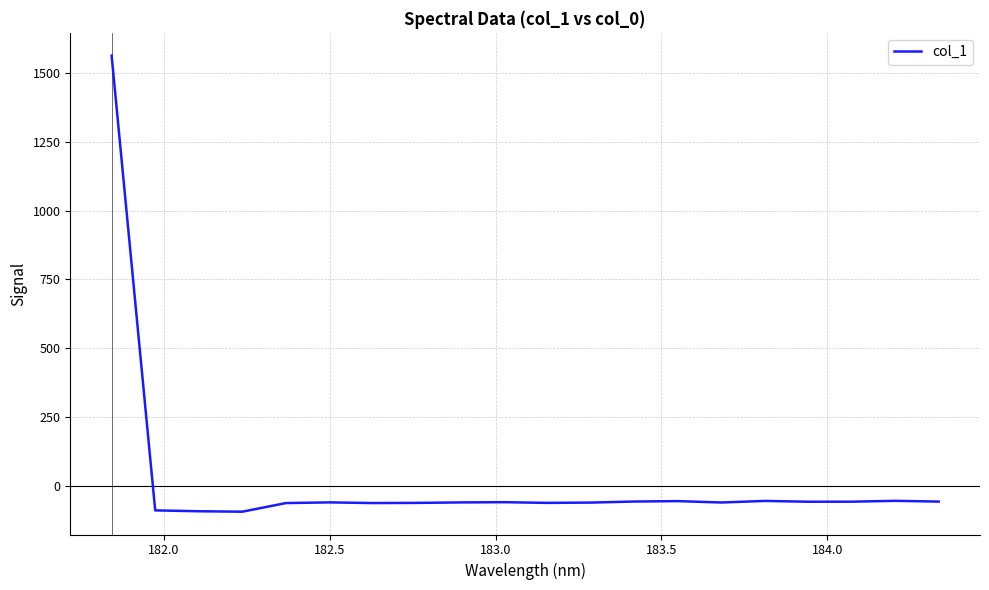

What is the sum of all values?

363.5